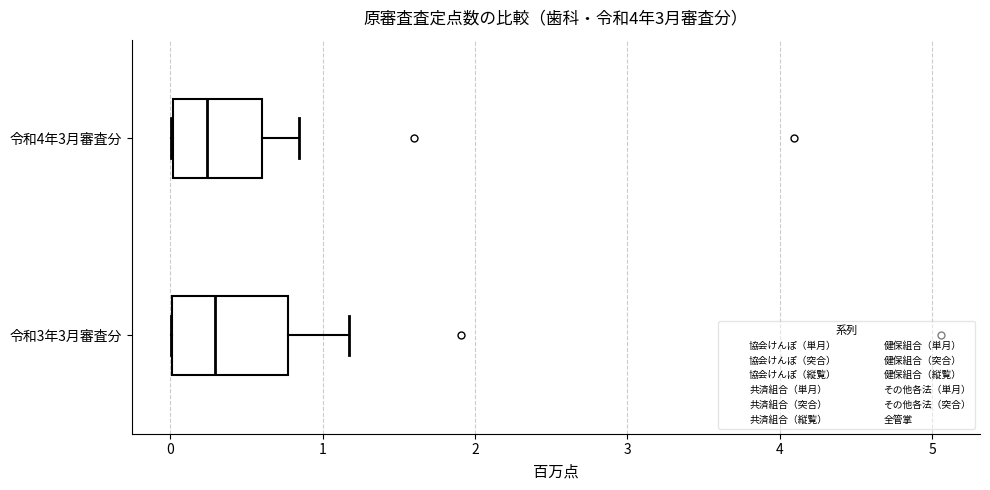

Where is the left edge of the box for 令和4年3月審査分 on the x-axis? The values are not printed on the chart, so give them approximately, as read against the axis.

0.0